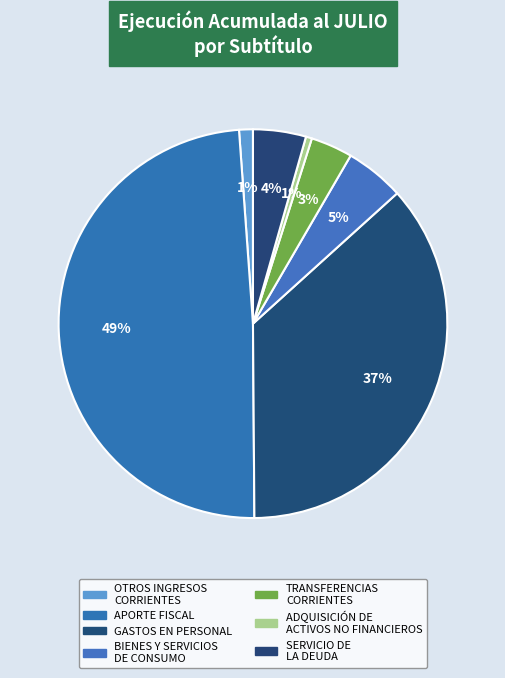

Count the number of slices in the pie.

7